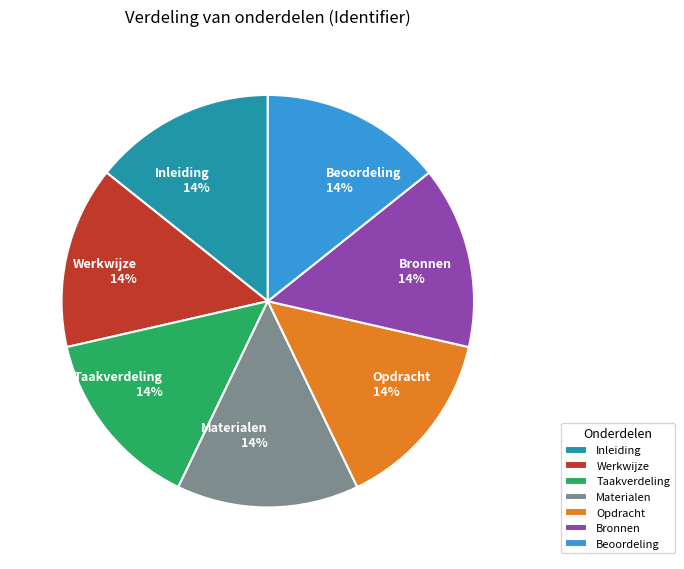

To the nearest percent, what is the combined percentage of Materialen and Inleiding?

29%